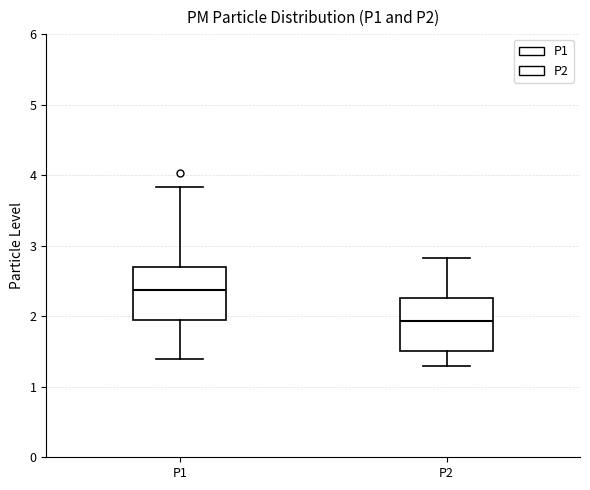

Where does the upper whisker of the box for P2 end on the y-axis? The values are not printed on the chart, so give them approximately, as read against the axis.

2.8